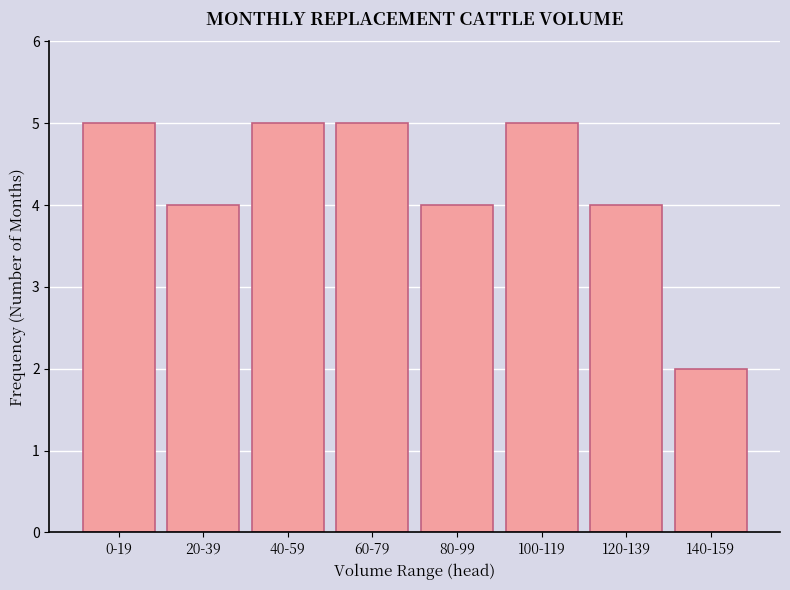

Reading left to right, transcribe all the data shown in this chart.

0-19=5	20-39=4	40-59=5	60-79=5	80-99=4	100-119=5	120-139=4	140-159=2